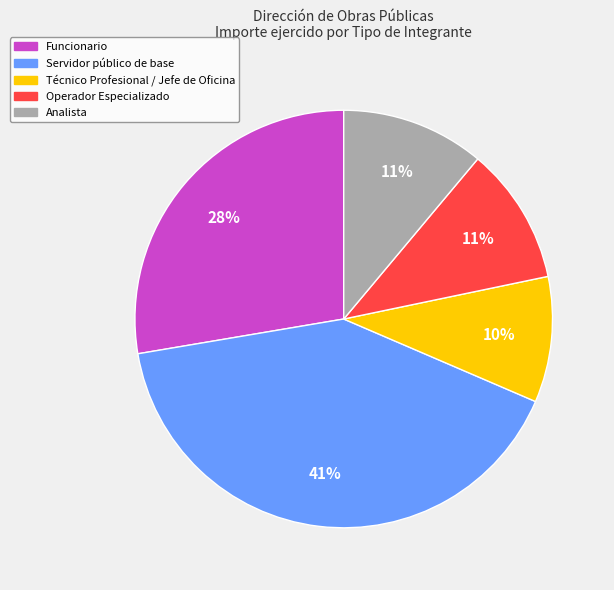

Does any single category account for the majority?

No